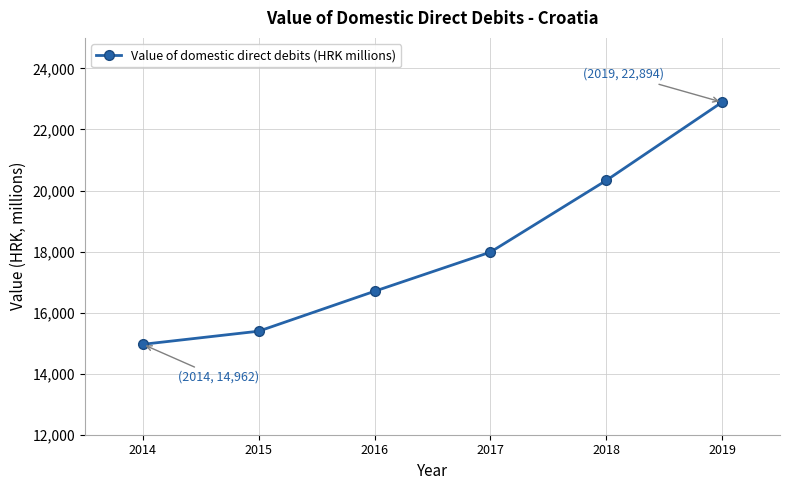

What is the difference between the second highest and second lowest values?

4937.7